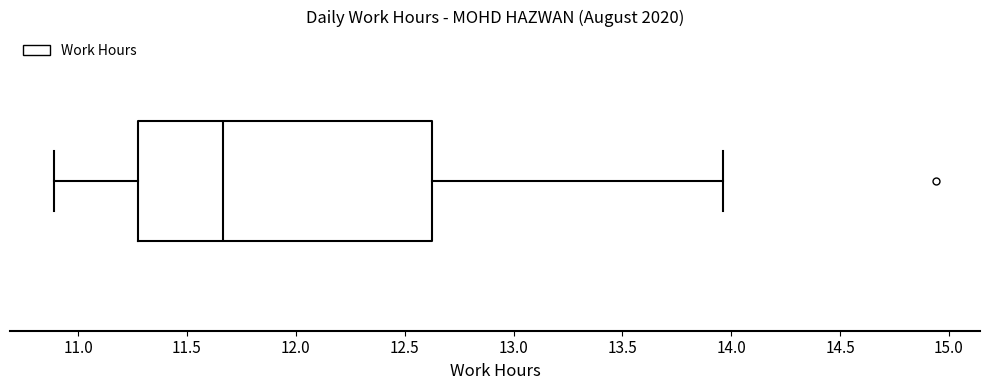

Read this box plot against the x-axis: the position of the median line, the range covered by the box, and the ends of both whiskers. The values are not printed on the chart, so give them approximately, as read against the axis.

median 11.65, box 11.30 to 12.65, whiskers 10.90 to 13.95